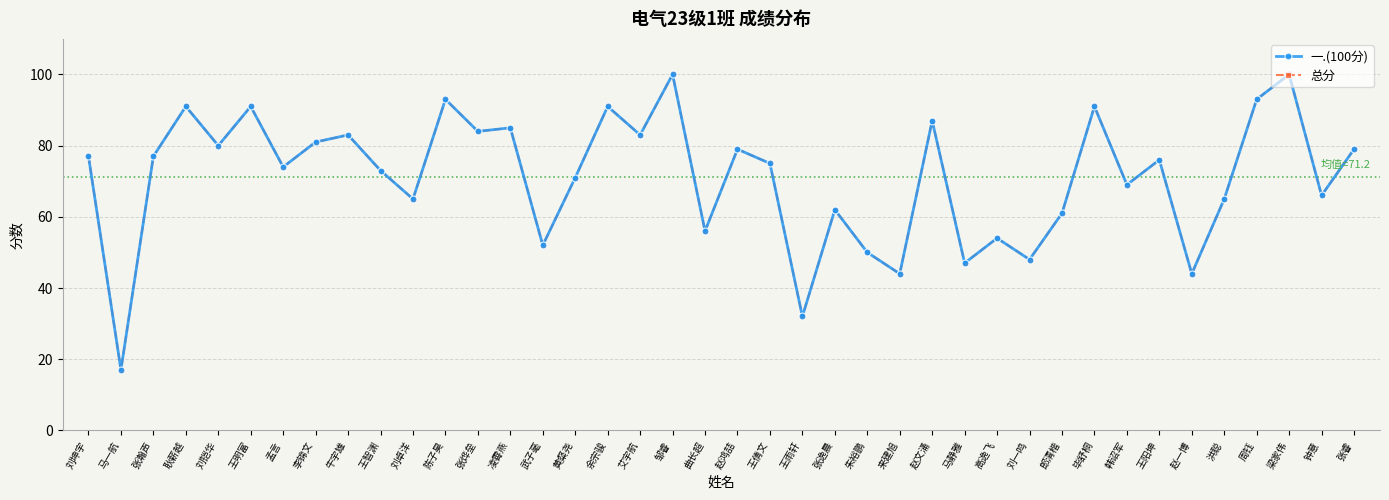

What is the average value of the 总分 series?

71